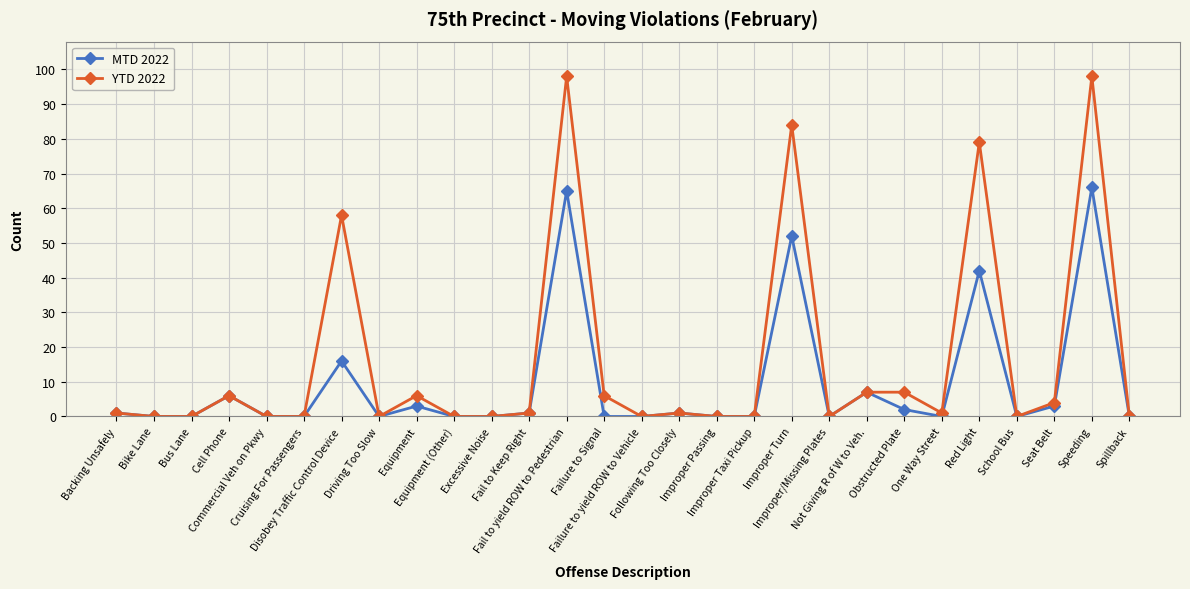

True or false: YTD 2022 has a value of 84 at Improper Turn.

True